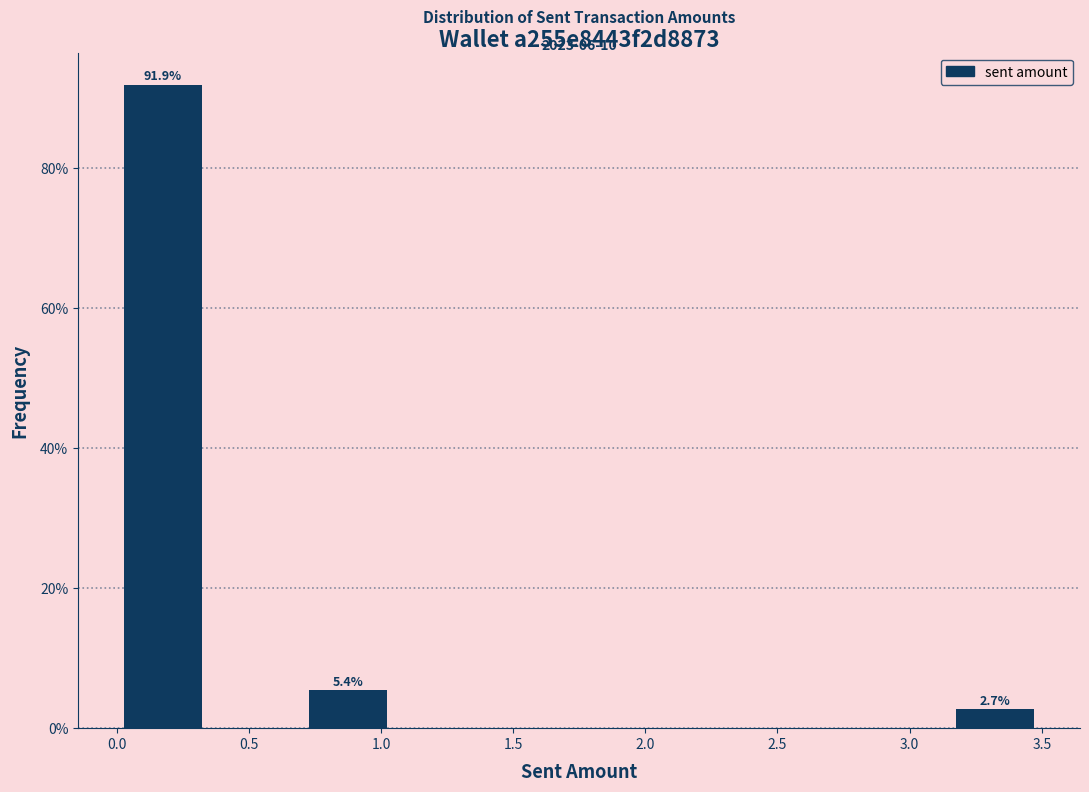

Over which range of the x-axis is the bar tallest?

0.00 to 0.35